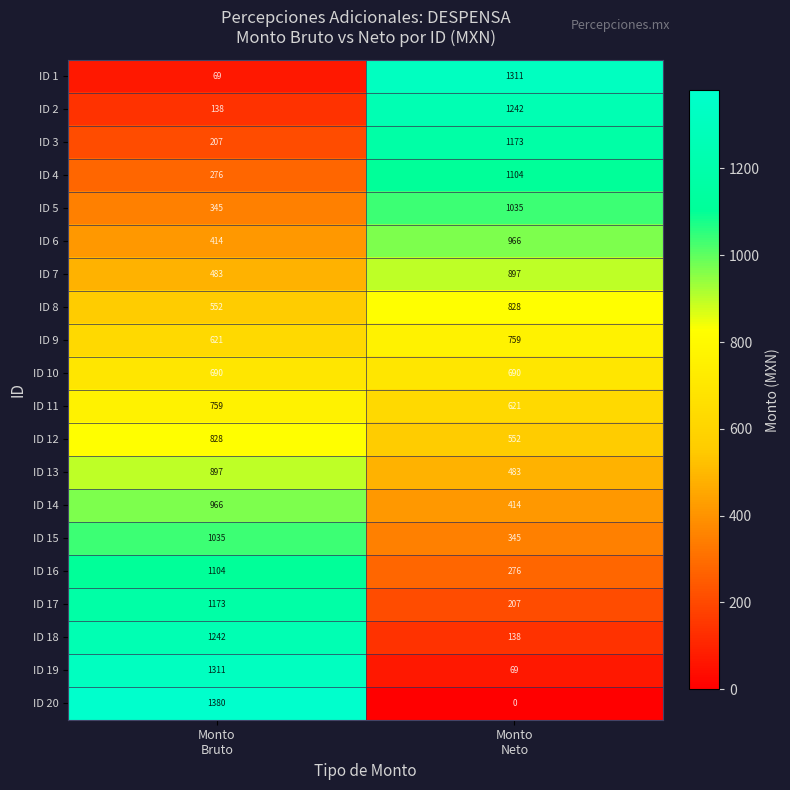

What is the sum of all ID 1 values?

1380